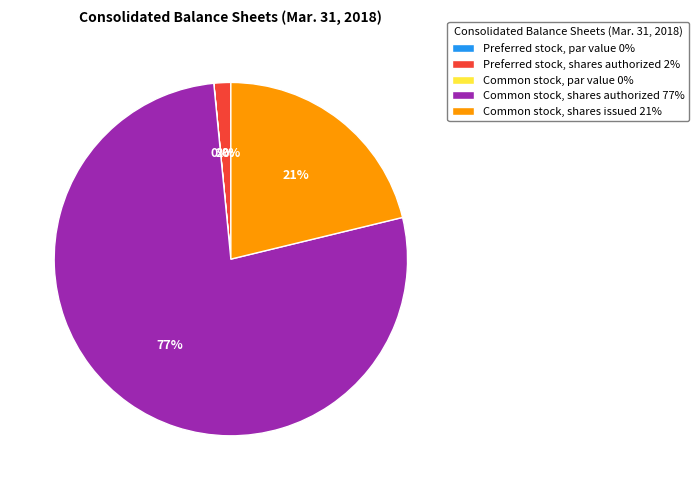

Which category has the biggest portion of the pie?

Common stock, shares authorized 77%